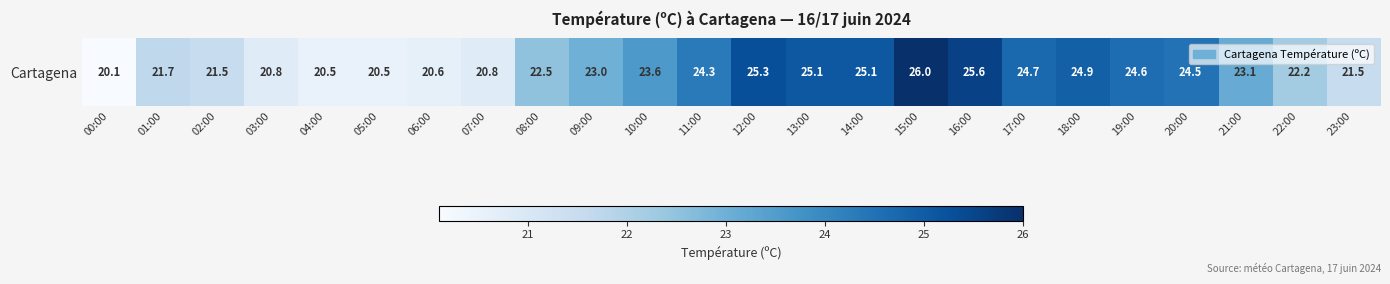

Which category has the lowest value across all series?

00:00